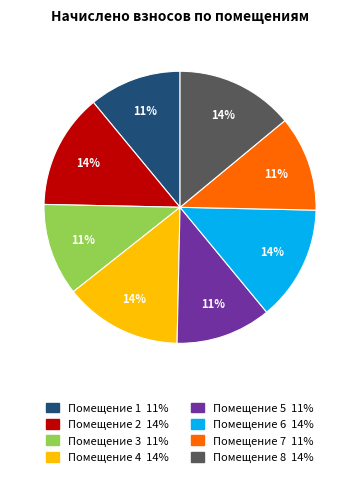

Is there a majority slice in this chart?

No